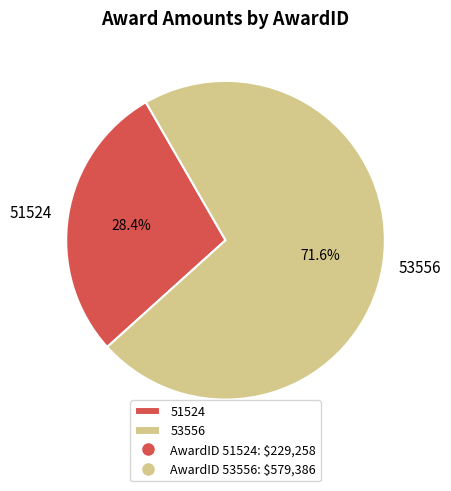

Does 53556 account for over 50% of the chart?

Yes